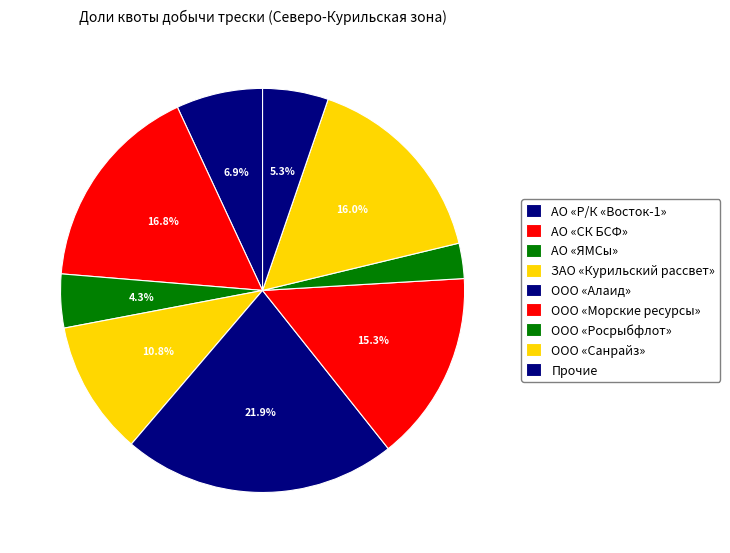

How many slices are in this pie chart?

9